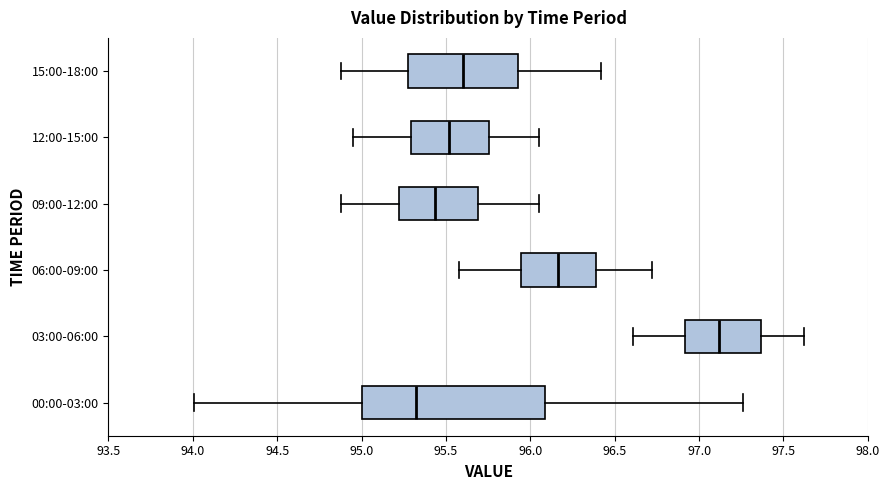

Which box has the furthest to the left median line?

00:00-03:00